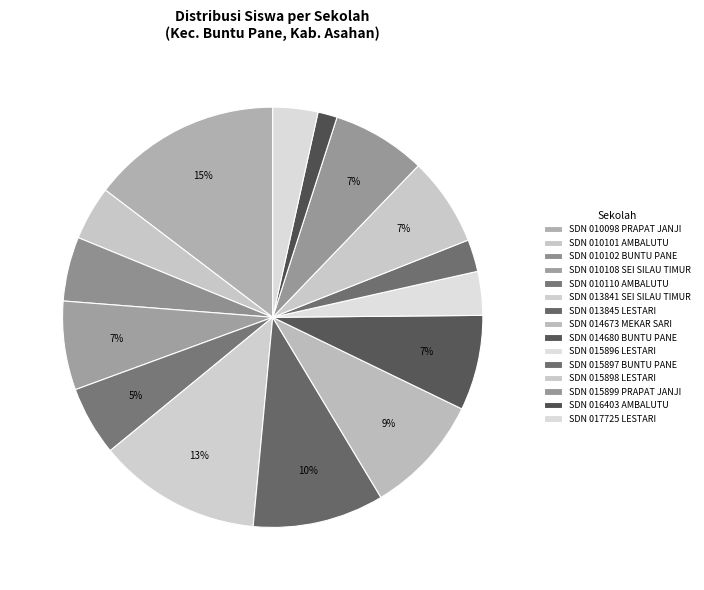

What is the change in value from SDN 014680 BUNTU PANE to SDN 015897 BUNTU PANE?

-49